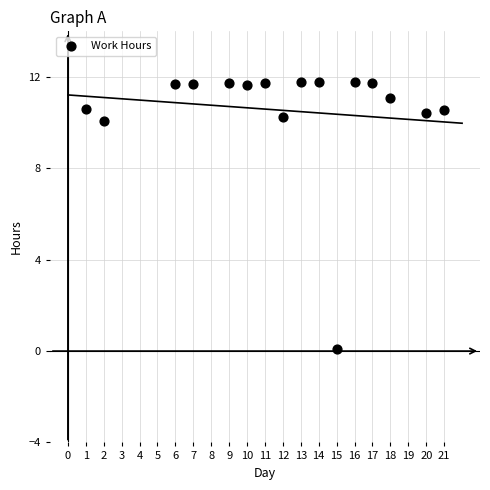

What is the range of X values (max minus min)?

20.0